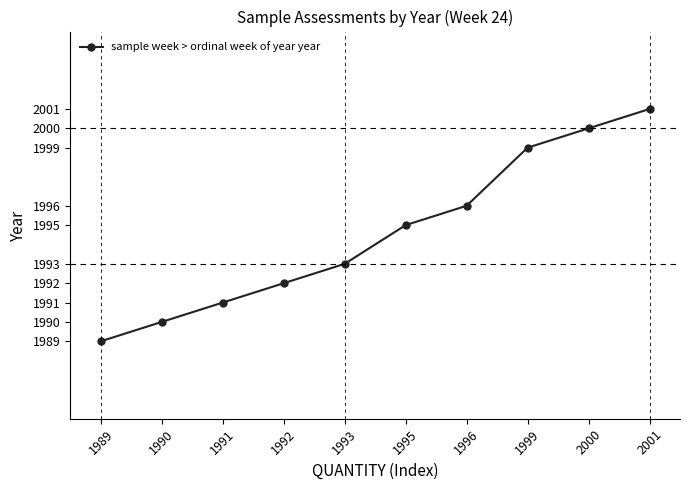

Reading left to right, extract all data points from this chart.

1989=1989	1990=1990	1991=1991	1992=1992	1993=1993	1995=1995	1996=1996	1999=1999	2000=2000	2001=2001